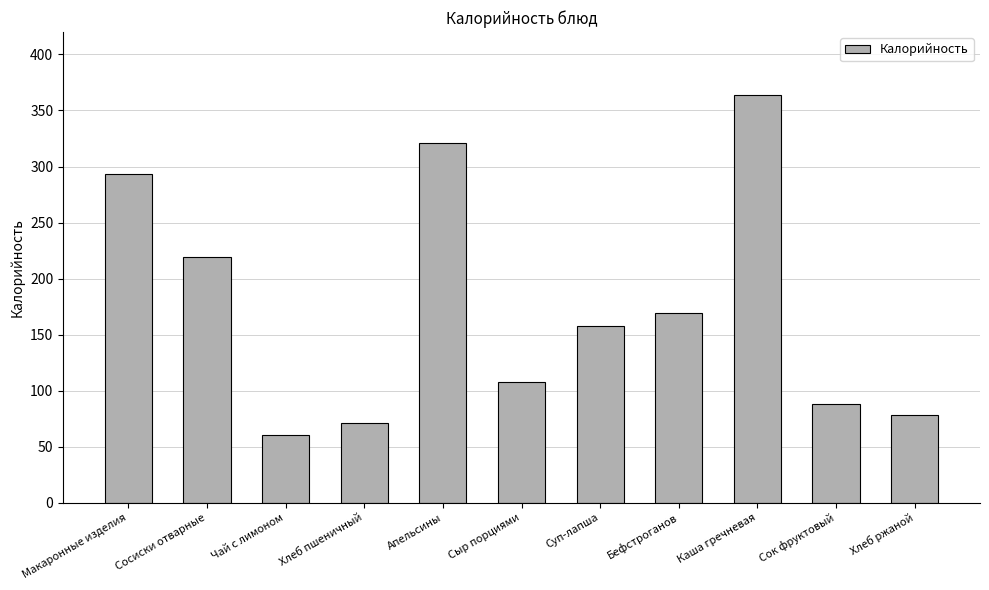

What is the difference between the values at Чай с лимоном and Хлеб ржаной?

18.0